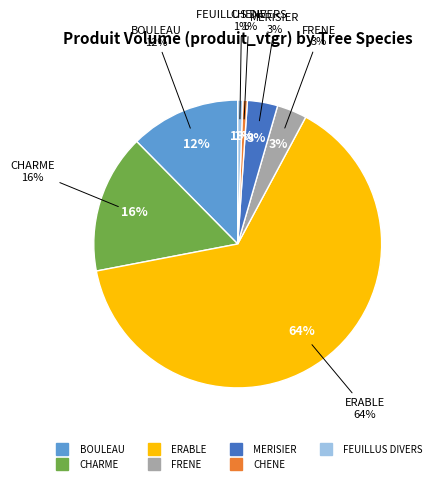

To the nearest percent, what percentage of the pie is ERABLE?

64%